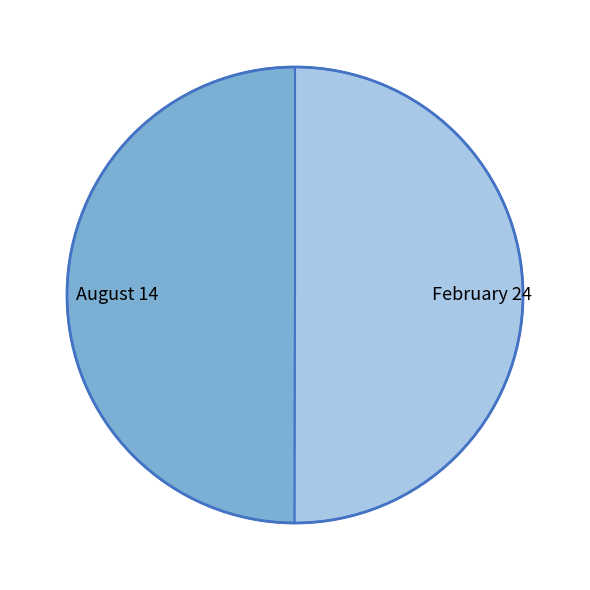

How many slices are in this pie chart?

2